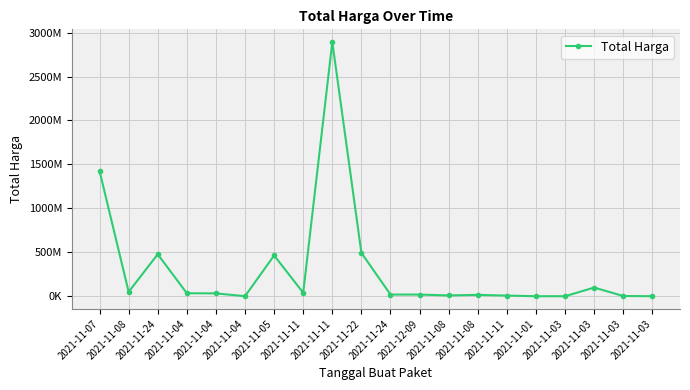

What is the smallest value displayed?

78000